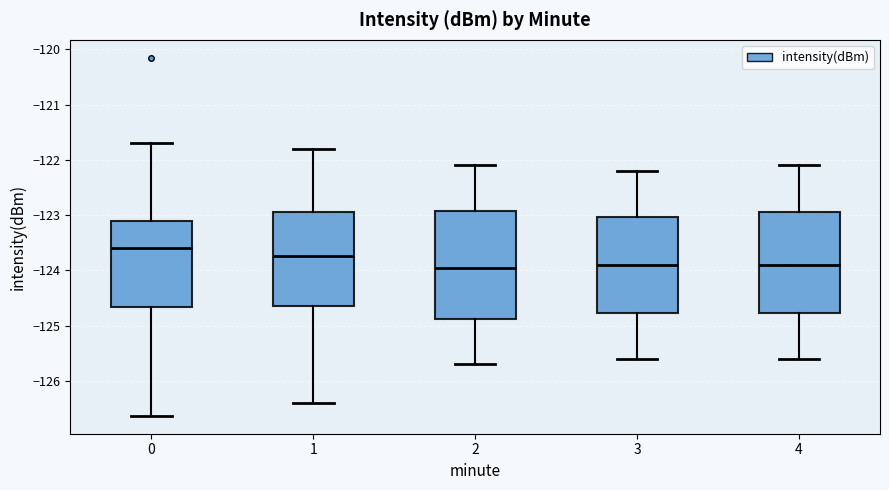

Reading left to right, transcribe this box plot: for each box, give where its median line is, the range the box spans, and where its two whiskers end, as read against the y-axis. The values are not printed on the chart, so give them approximately, as read against the axis.

0: median -123.6, box -124.7 to -123.1, whiskers -126.6 to -121.7
1: median -123.7, box -124.6 to -122.9, whiskers -126.4 to -121.8
2: median -123.9, box -124.9 to -122.9, whiskers -125.7 to -122.1
3: median -123.9, box -124.8 to -123.0, whiskers -125.6 to -122.2
4: median -123.9, box -124.8 to -122.9, whiskers -125.6 to -122.1